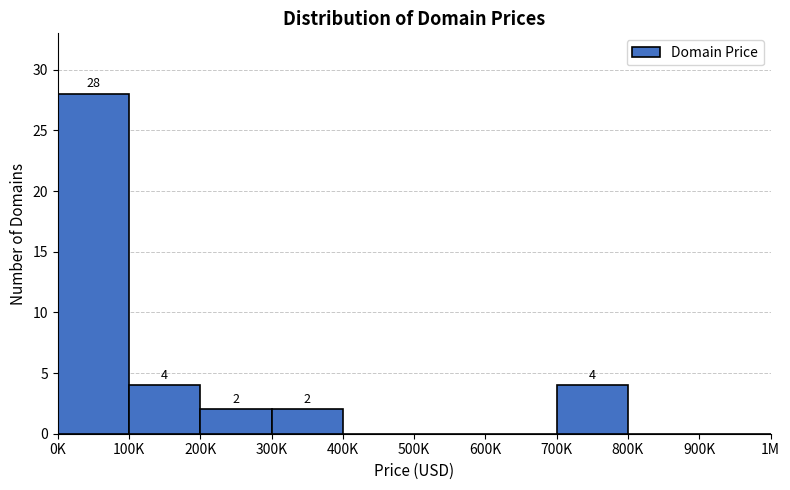

Reading right to left, transcribe all the data shown in this chart.

900K=0	800K=0	700K=4	600K=0	500K=0	400K=0	300K=2	200K=2	100K=4	0K=28